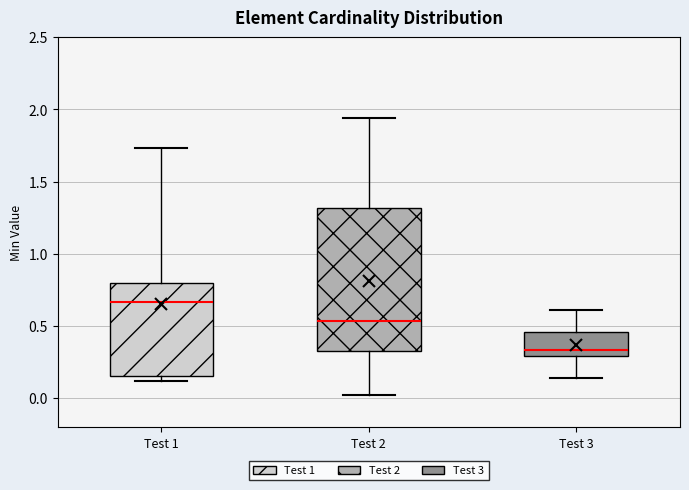

Comparing the boxes themselves (not the whiskers), which one is the tallest?

Test 2